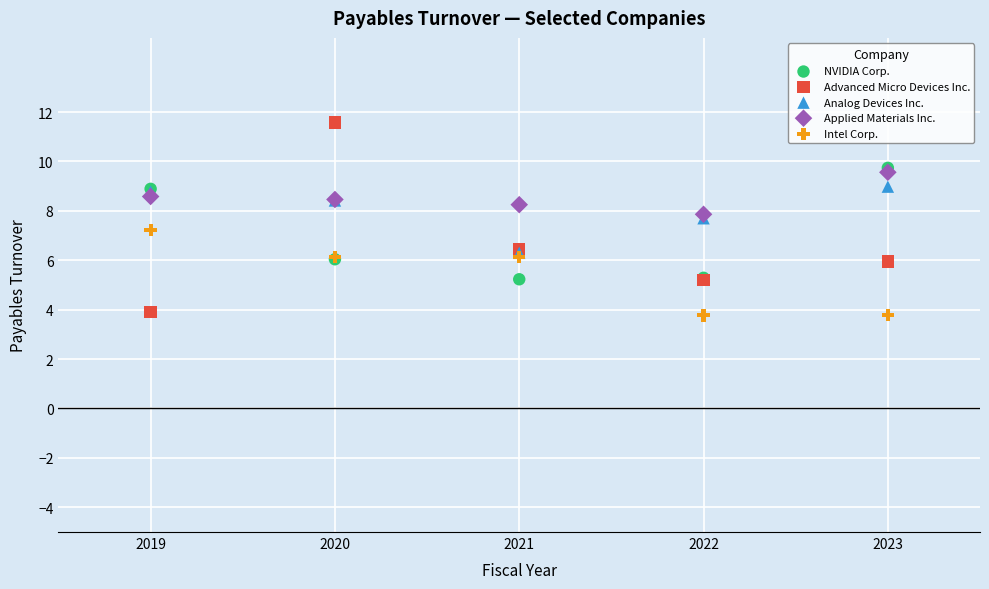

In the NVIDIA Corp. series, what Y value is closest to 7?

6.0